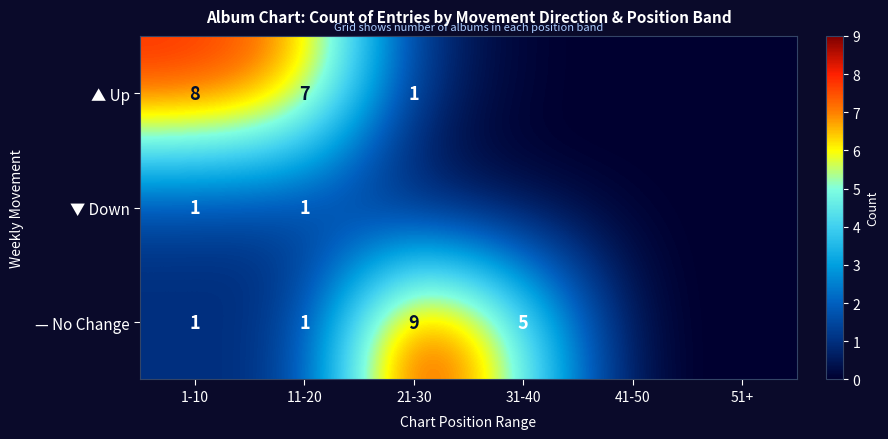

What is the spread (max minus min) of values at 11-20?

6